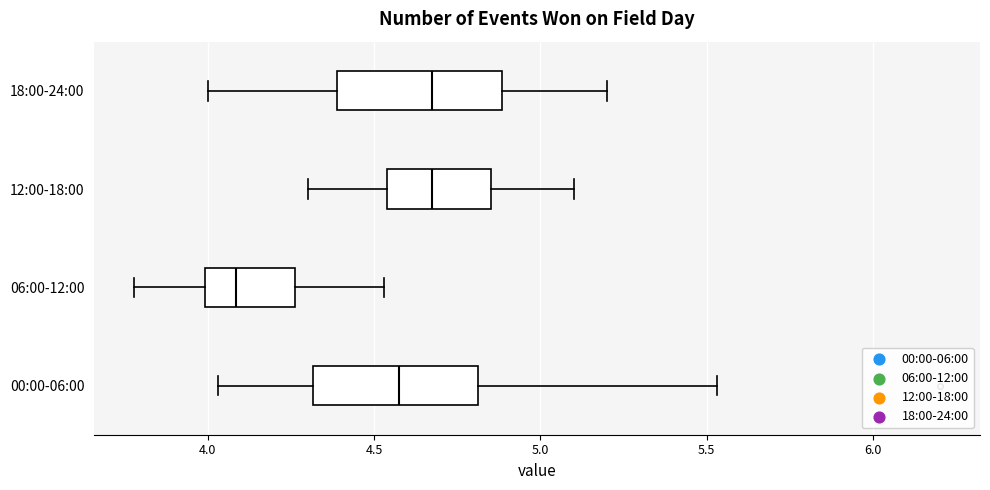

Reading bottom to top, read every box against the x-axis: the position of its median line, the range the box covers, and the ends of its whiskers. The values are not printed on the chart, so give them approximately, as read against the axis.

00:00-06:00: median 4.60, box 4.30 to 4.80, whiskers 4.05 to 5.55
06:00-12:00: median 4.10, box 4.00 to 4.25, whiskers 3.80 to 4.55
12:00-18:00: median 4.70, box 4.55 to 4.85, whiskers 4.30 to 5.10
18:00-24:00: median 4.70, box 4.40 to 4.90, whiskers 4.00 to 5.20